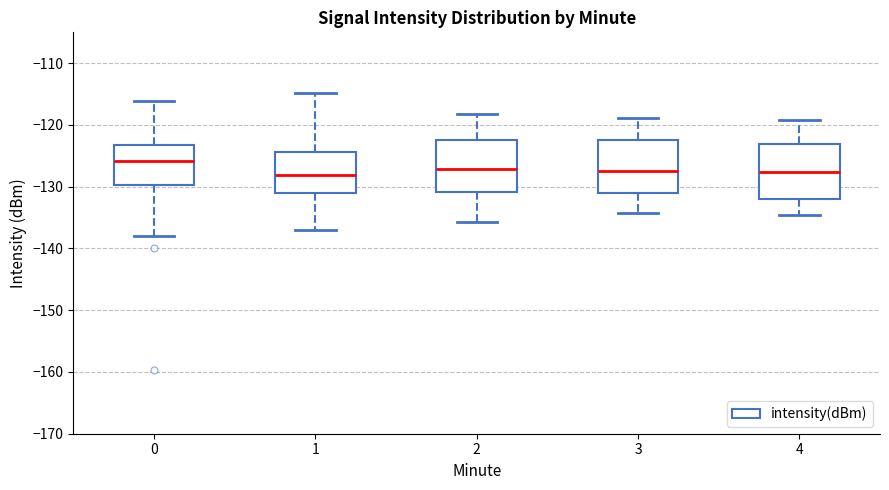

Reading left to right, transcribe this box plot: for each box, give where its median line is, the range the box spans, and where its two whiskers end, as read against the y-axis. The values are not printed on the chart, so give them approximately, as read against the axis.

0: median -126, box -130 to -123, whiskers -138 to -116
1: median -128, box -131 to -124, whiskers -137 to -115
2: median -127, box -131 to -123, whiskers -136 to -118
3: median -128, box -131 to -122, whiskers -134 to -119
4: median -128, box -132 to -123, whiskers -135 to -119